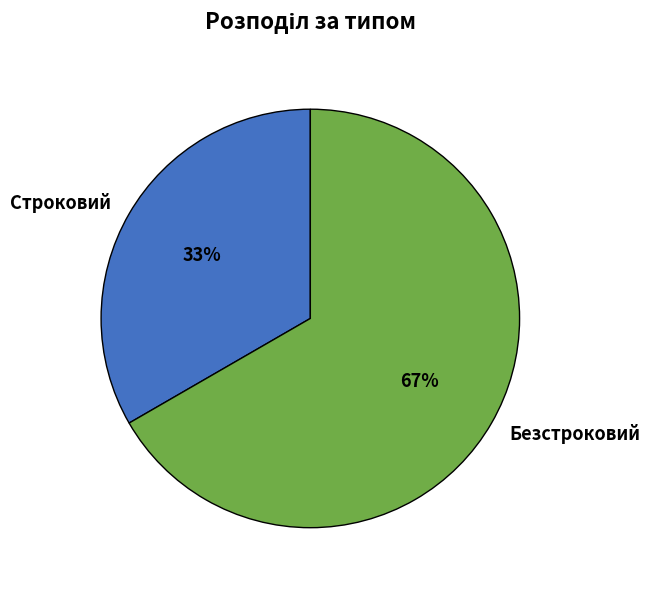

The Безстроковий slice represents 56% of the pie. True or false?

False